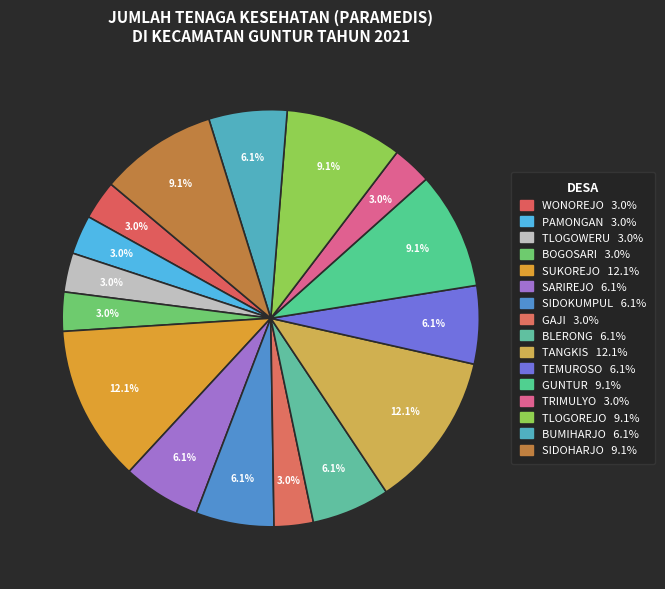

How many slices are in this pie chart?

16